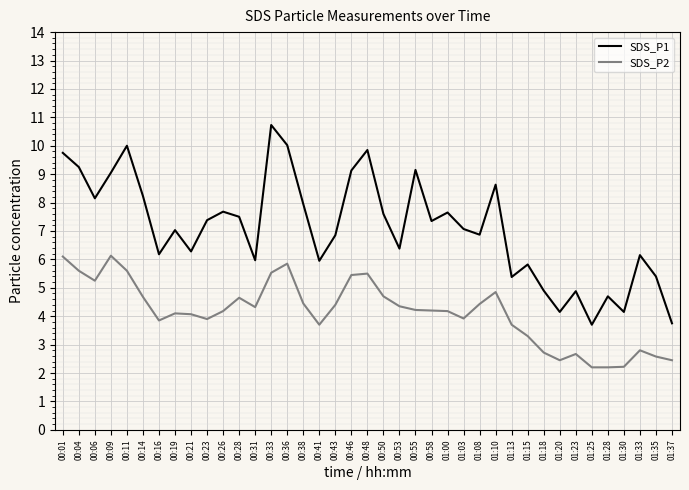

What position from the right is 01:10?

12